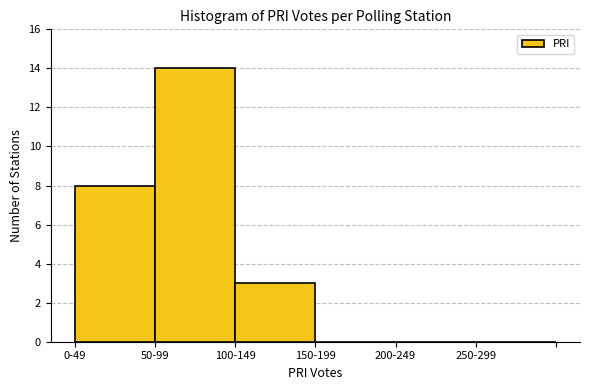

Reading right to left, extract all data points from this chart.

250-299=0	200-249=0	150-199=0	100-149=3	50-99=14	0-49=8